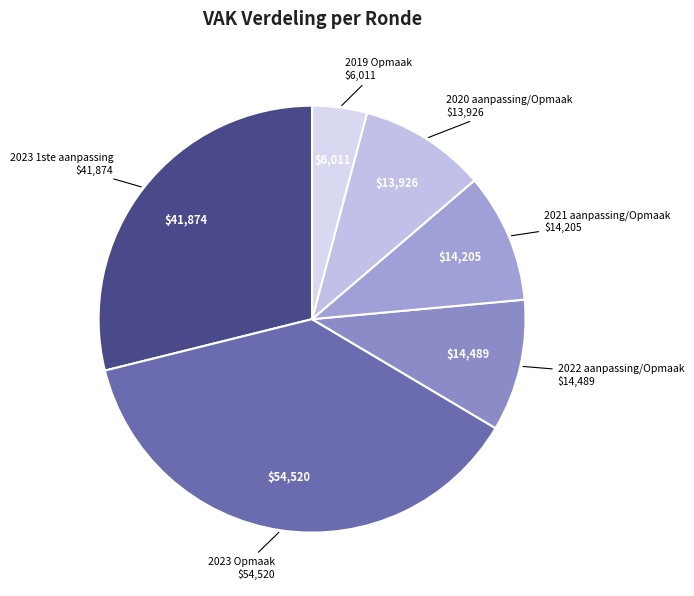

True or false: 2023 Opmaak accounts for 43% of the total.

False